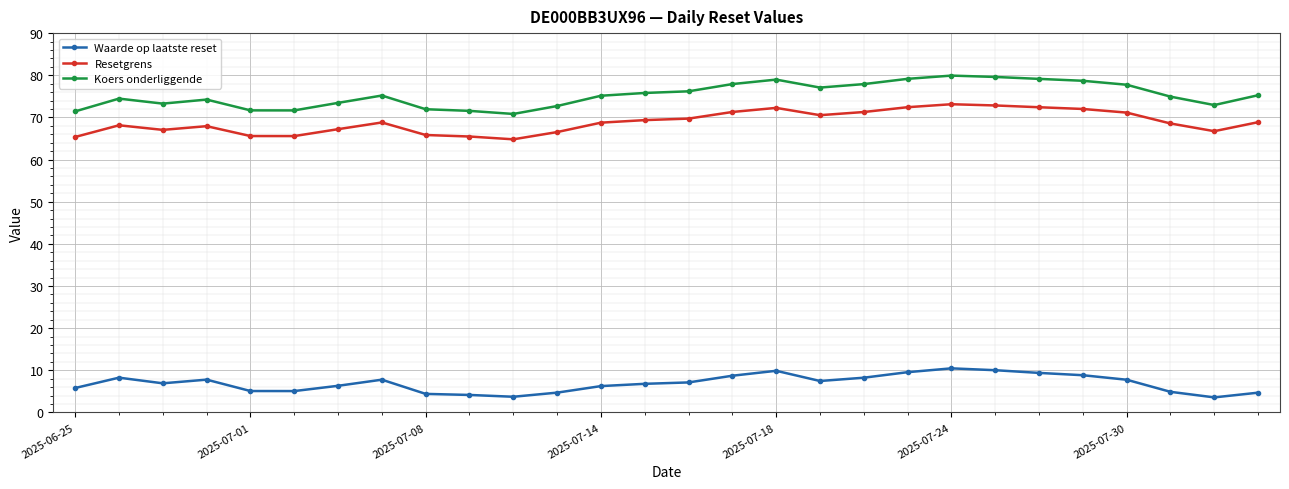

How many lines are shown in the chart?

3